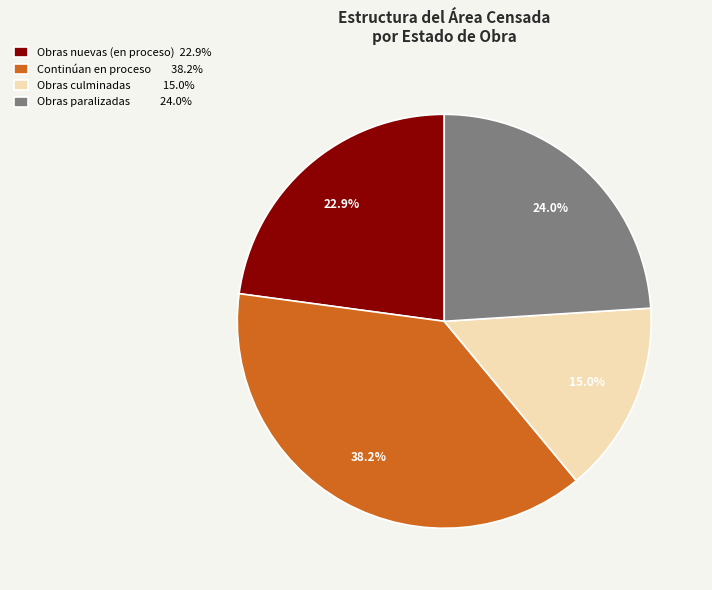

Is the sum of Obras paralizadas 24.0% and Continúan en proceso 38.2% greater than half?

Yes